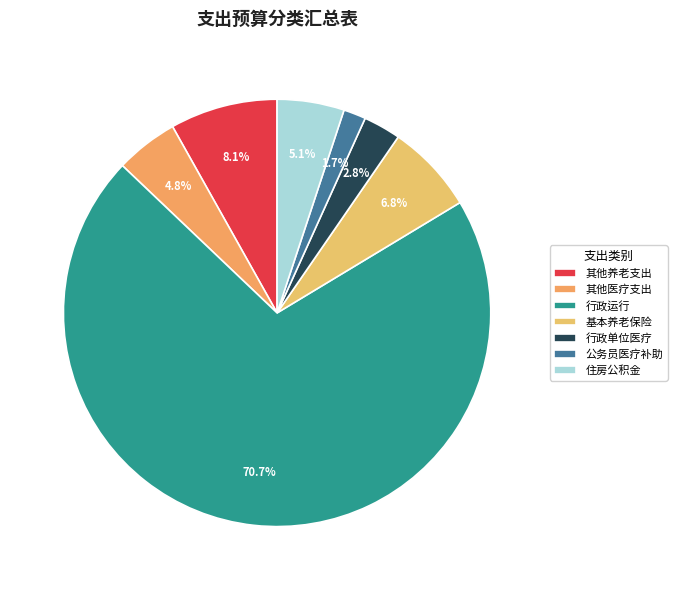

What percentage is the 公务员医疗补助 slice, to the nearest percent?

2%